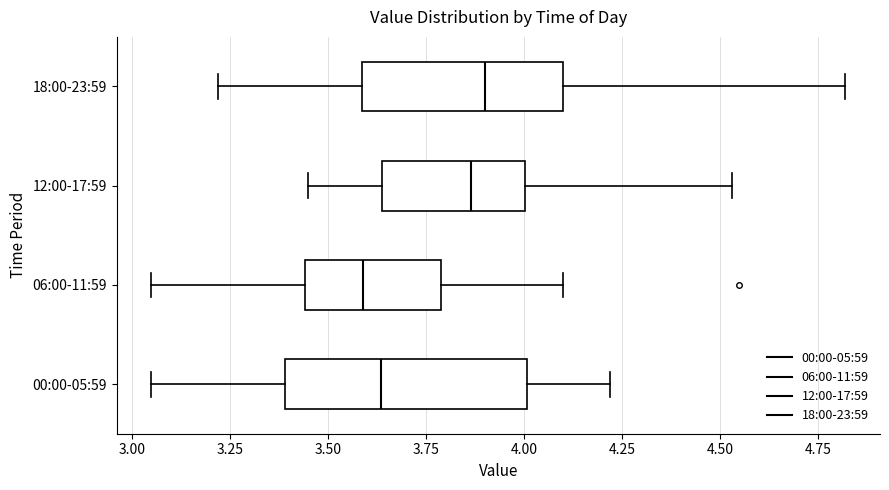

Reading bottom to top, transcribe this box plot: for each box, give where its median line is, the range the box spans, and where its two whiskers end, as read against the x-axis. The values are not printed on the chart, so give them approximately, as read against the axis.

00:00-05:59: median 3.65, box 3.40 to 4.00, whiskers 3.05 to 4.20
06:00-11:59: median 3.60, box 3.45 to 3.80, whiskers 3.05 to 4.10
12:00-17:59: median 3.85, box 3.65 to 4.00, whiskers 3.45 to 4.55
18:00-23:59: median 3.90, box 3.60 to 4.10, whiskers 3.20 to 4.80